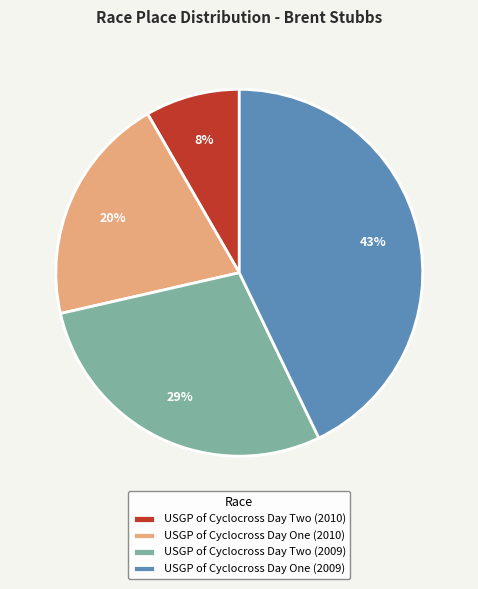

Is it true that USGP of Cyclocross Day Two (2010) is 3% of the pie?

False